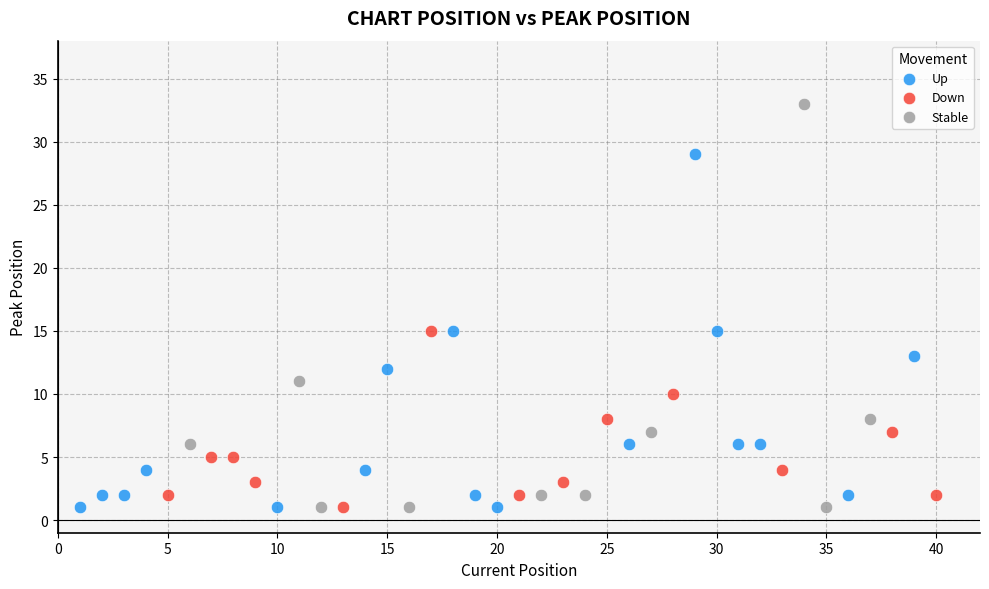

Which series has the largest Y range (max minus min)?

Stable